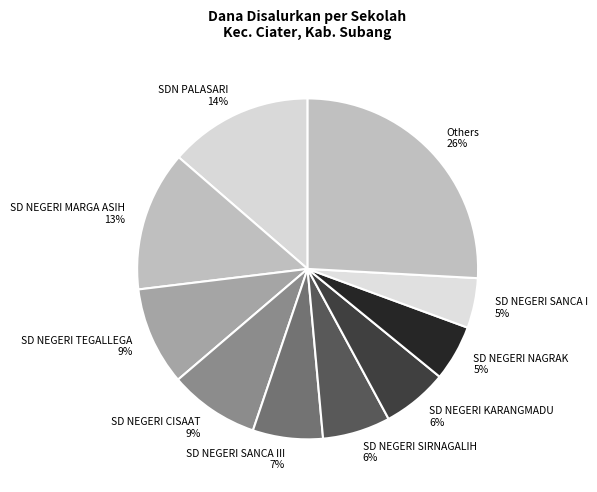

True or false: Others accounts for 15% of the total.

False